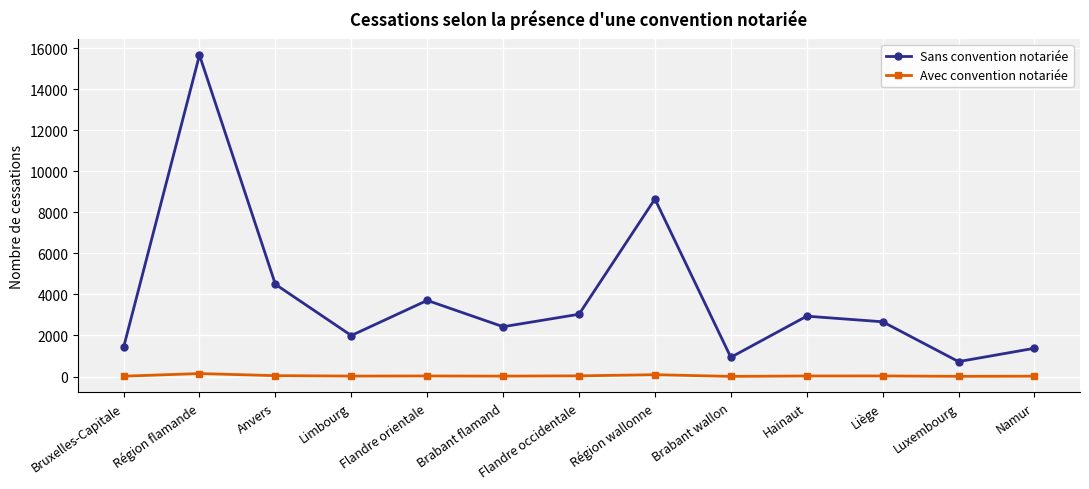

What value does the Sans convention notariée series have at Hainaut, to the nearest 100?

2900